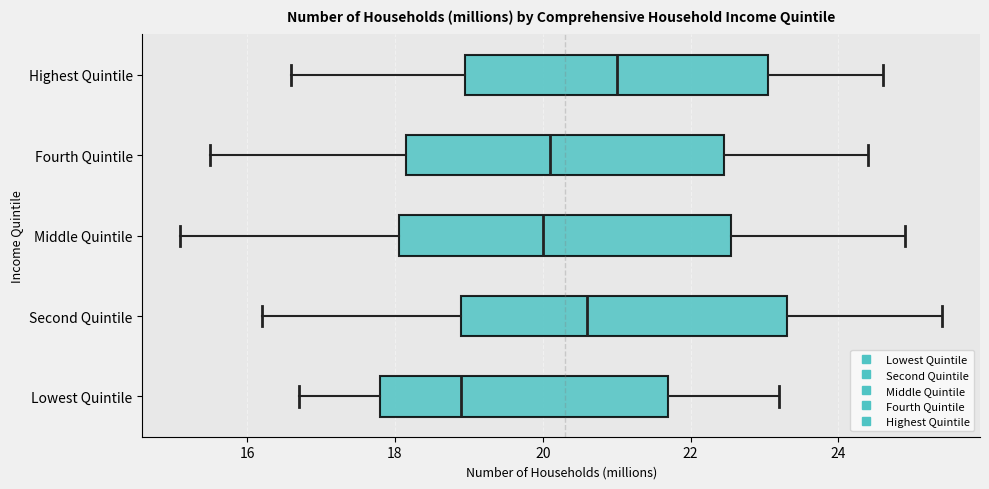

Reading bottom to top, read every box against the x-axis: the position of its median line, the range the box covers, and the ends of its whiskers. The values are not printed on the chart, so give them approximately, as read against the axis.

Lowest Quintile: median 19.0, box 17.8 to 21.8, whiskers 16.8 to 23.2
Second Quintile: median 20.6, box 19.0 to 23.4, whiskers 16.2 to 25.4
Middle Quintile: median 20.0, box 18.0 to 22.6, whiskers 15.2 to 25.0
Fourth Quintile: median 20.2, box 18.2 to 22.4, whiskers 15.6 to 24.4
Highest Quintile: median 21.0, box 19.0 to 23.0, whiskers 16.6 to 24.6